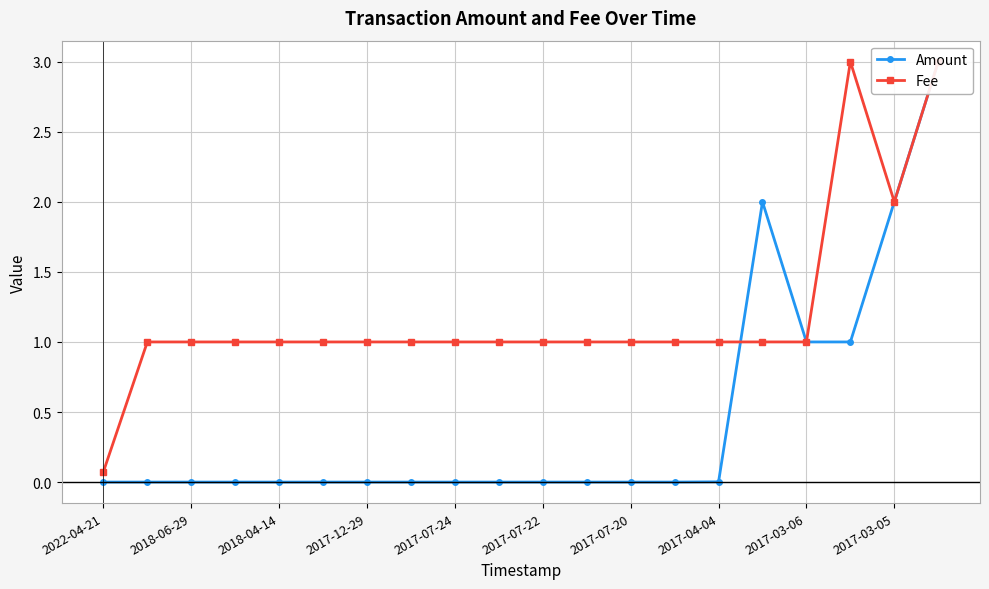

How many lines are shown in the chart?

2